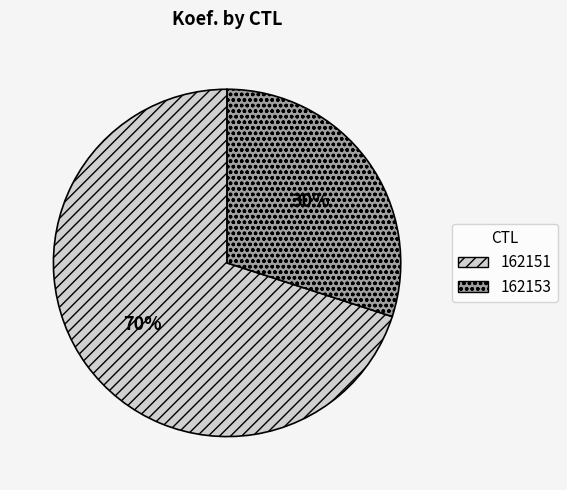

To the nearest percent, what is the average slice percentage?

50%